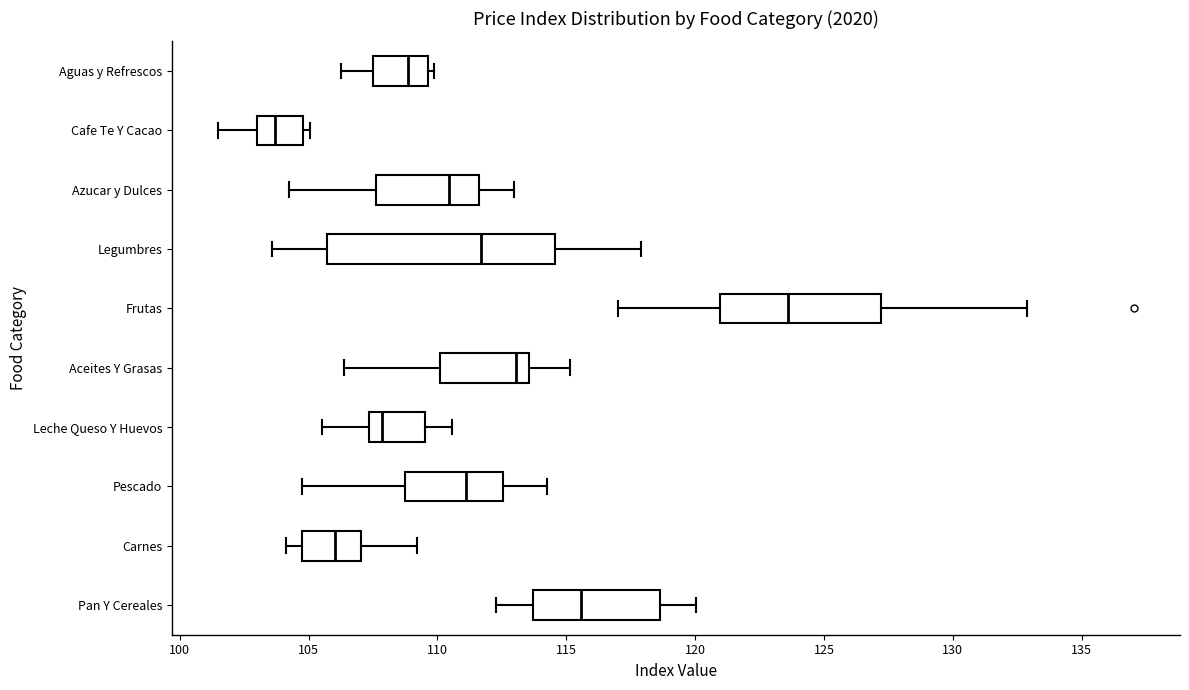

Comparing the boxes themselves (not the whiskers), which one is the widest?

Legumbres